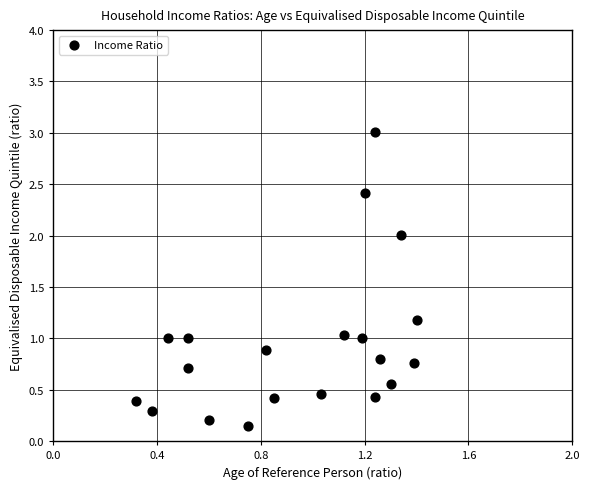

What is the range of X values (max minus min)?

1.1